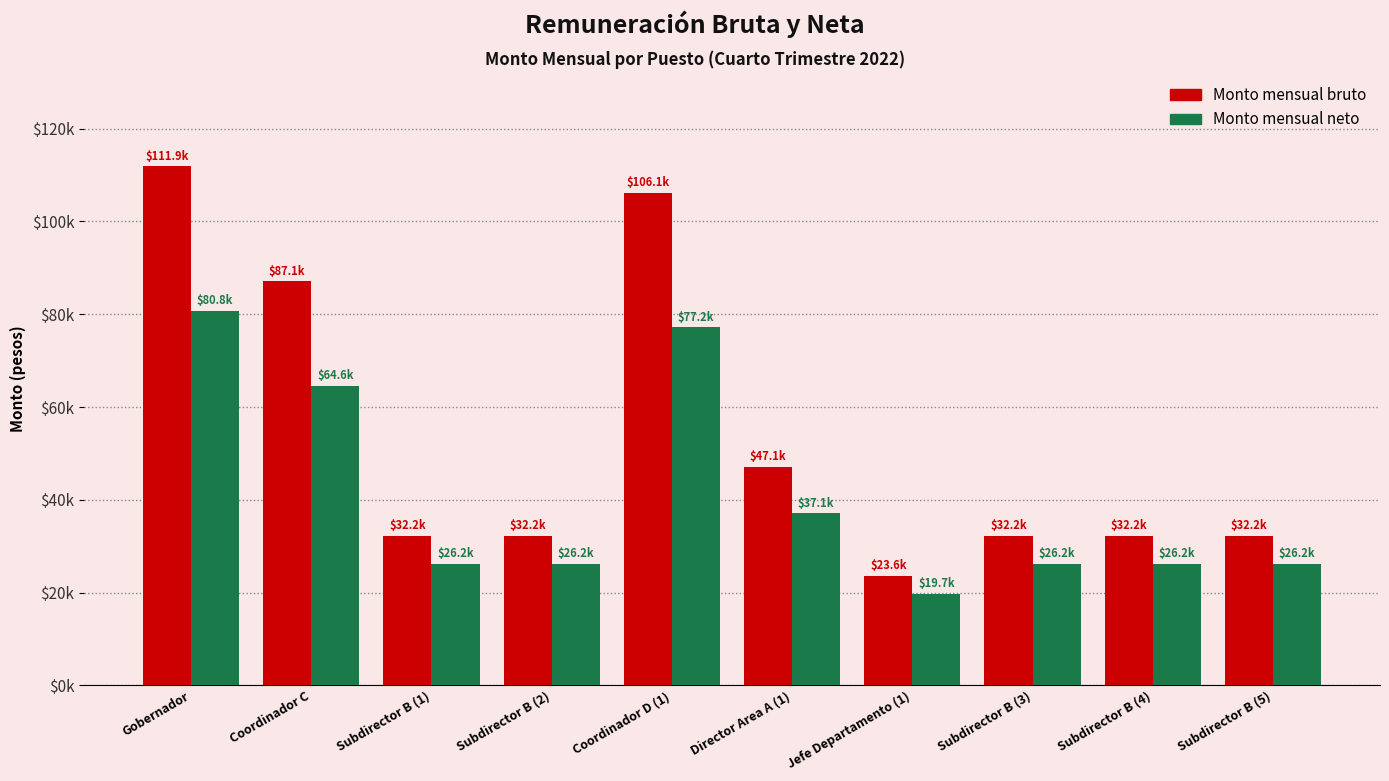

Which series has the largest total across all categories?

Monto mensual bruto